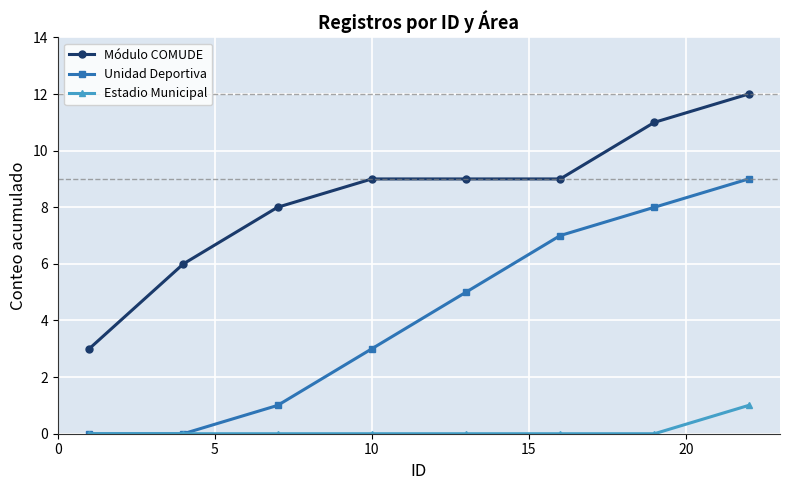

List the series in order of their peak value, lowest first.

Estadio Municipal, Unidad Deportiva, Módulo COMUDE